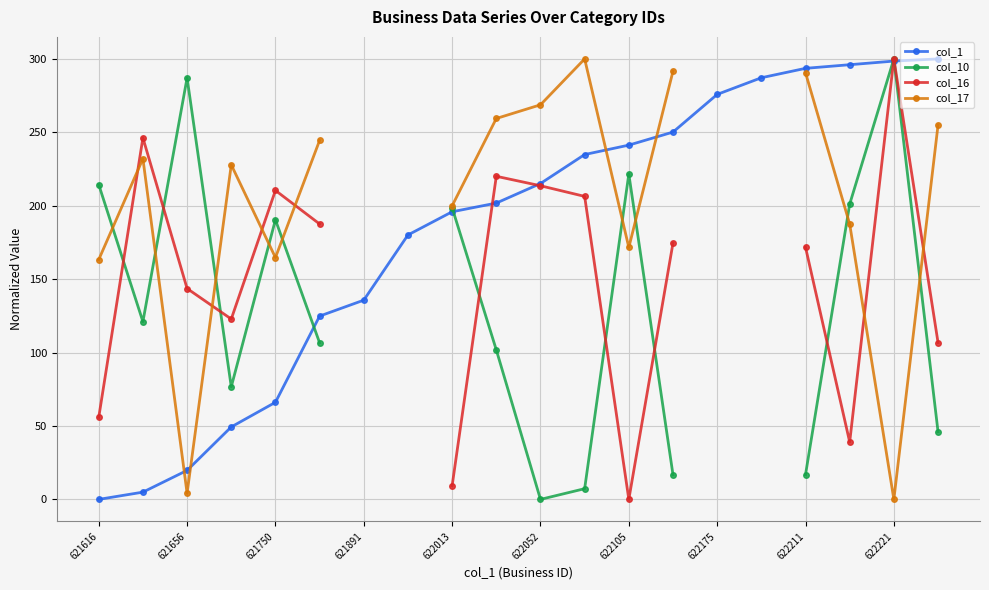

The value of col_1 at 622105 is 241.3. True or false?

True